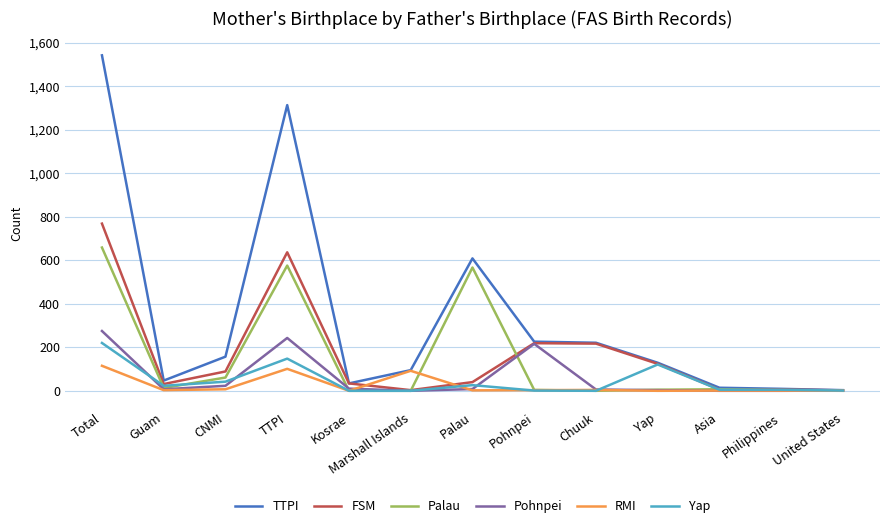

Where is the first local maximum for Palau?

TTPI